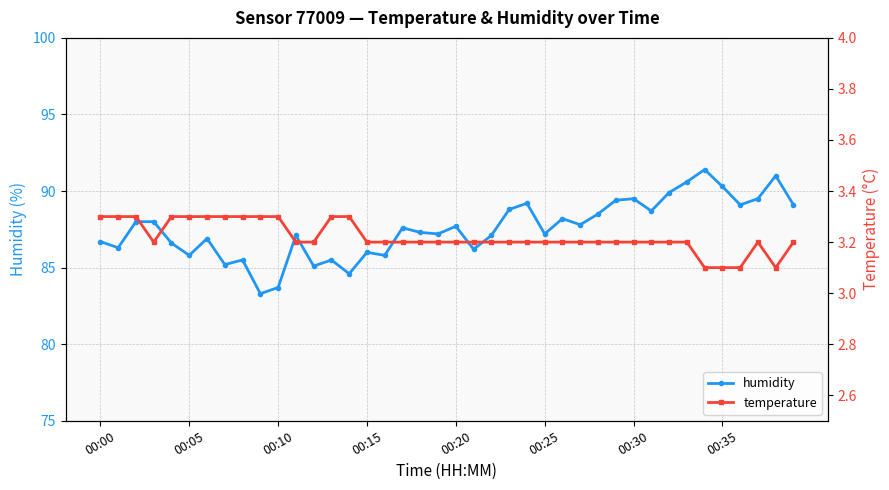

True or false: humidity has more than 0 points higher than both neighbors.

True